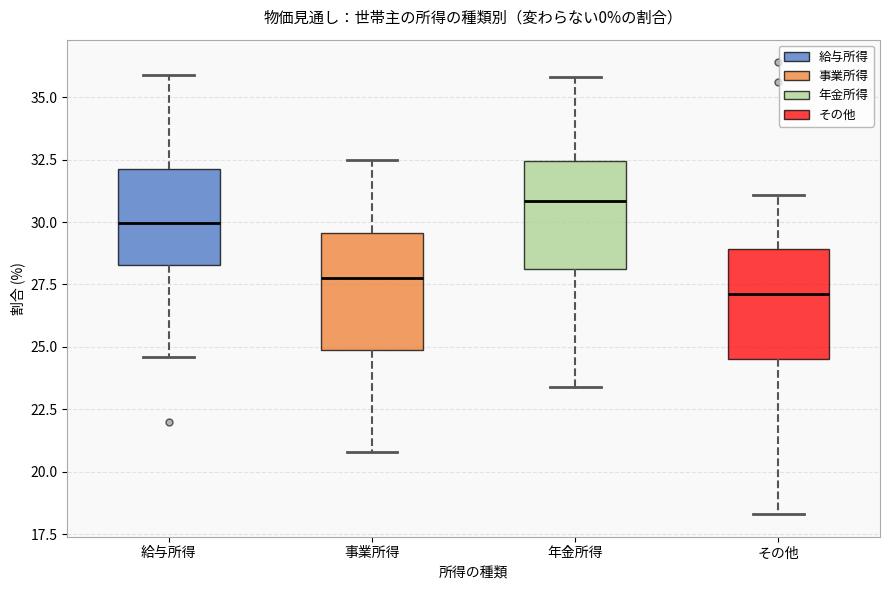

Reading left to right, read every box against the y-axis: the position of its median line, the range the box covers, and the ends of its whiskers. The values are not printed on the chart, so give them approximately, as read against the axis.

給与所得: median 30.0, box 28.5 to 32.0, whiskers 24.5 to 36.0
事業所得: median 28.0, box 25.0 to 29.5, whiskers 21.0 to 32.5
年金所得: median 31.0, box 28.0 to 32.5, whiskers 23.5 to 36.0
その他: median 27.0, box 24.5 to 29.0, whiskers 18.5 to 31.0